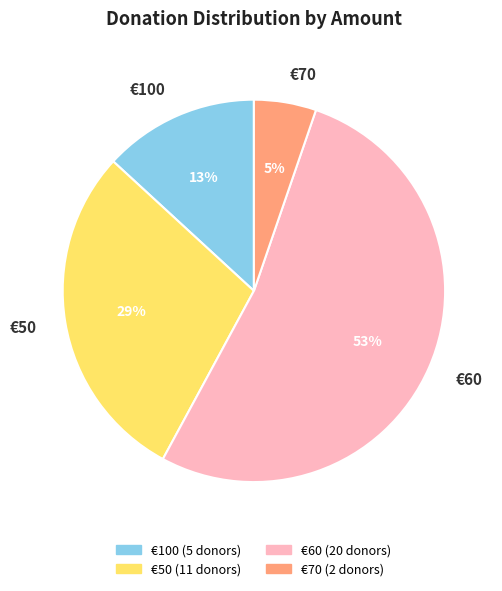

How many slices are in this pie chart?

4